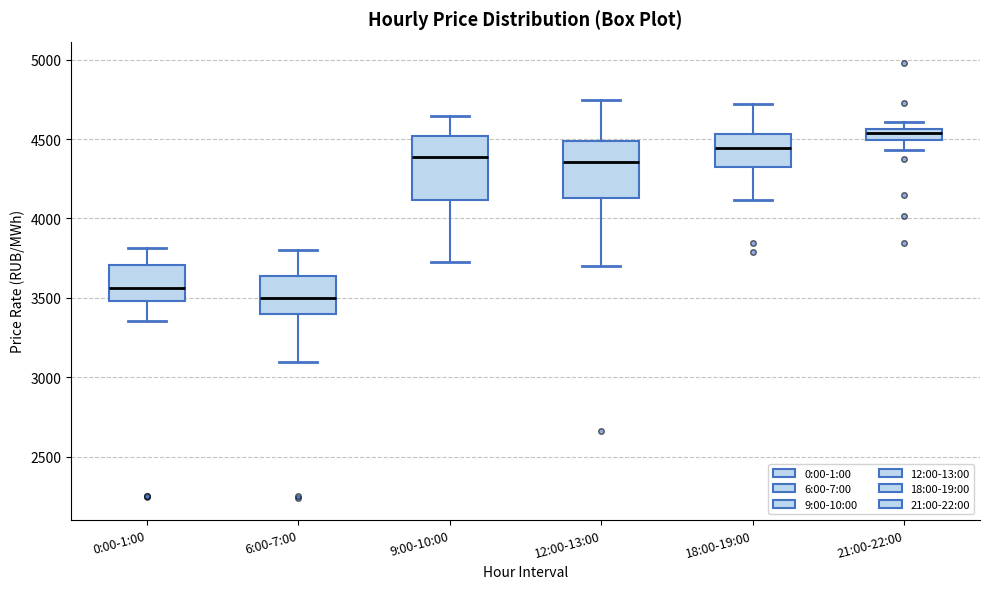

Where is the lower edge of the box for 0:00-1:00 on the y-axis? The values are not printed on the chart, so give them approximately, as read against the axis.

3500